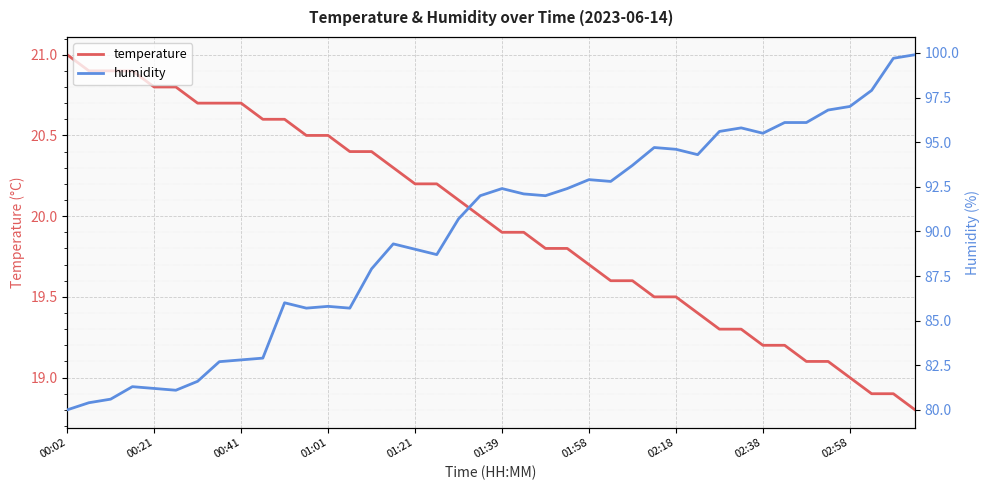

Is the value of humidity at 37 greater than the value of temperature at 02:18?

Yes